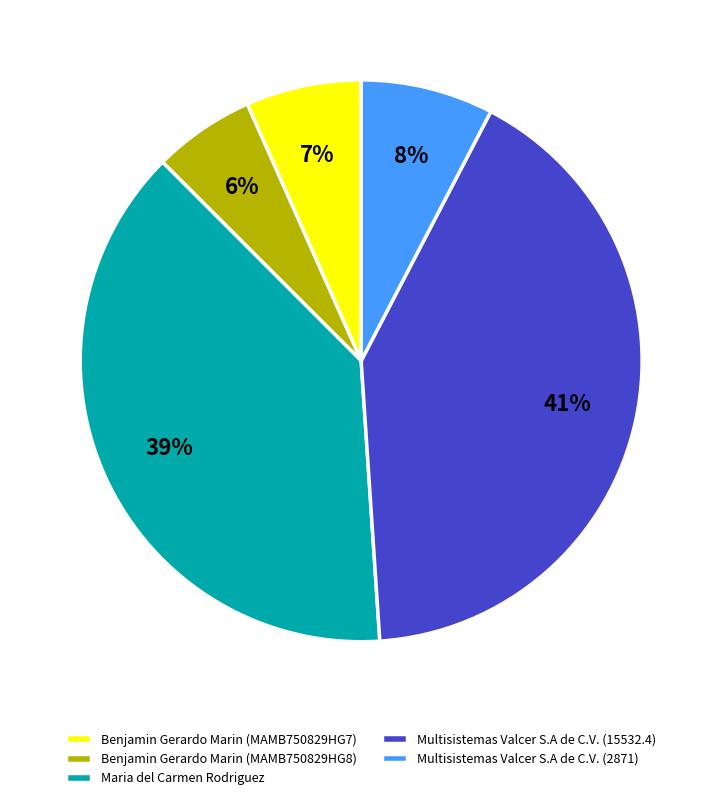

How many segments does this pie chart have?

5